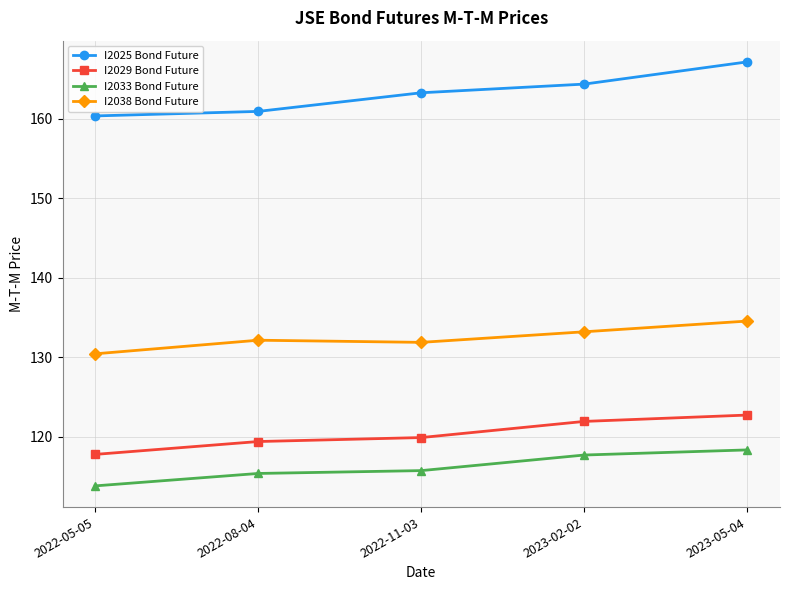

How many lines are shown in the chart?

4